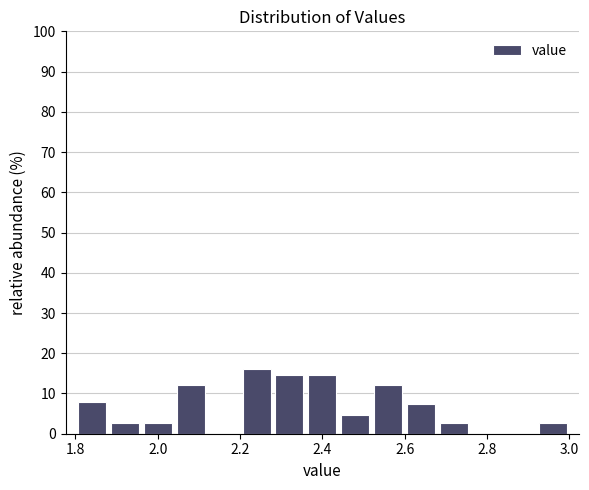

How tall is the bar that spans 2.20 to 2.28 on the x-axis? The values are not printed on the chart, so give them approximately, as read against the axis.

16